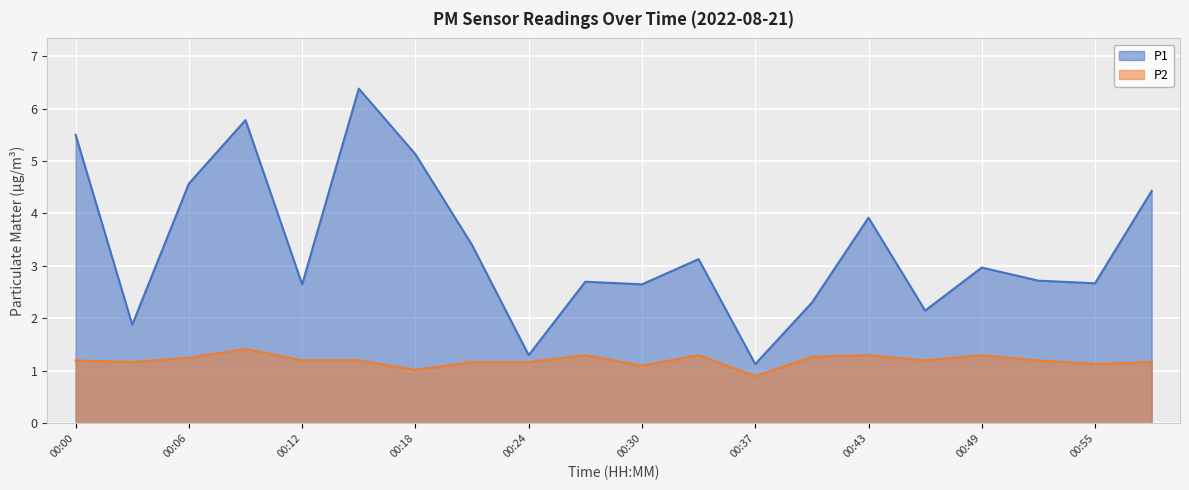

What is the maximum value for P2?

1.4